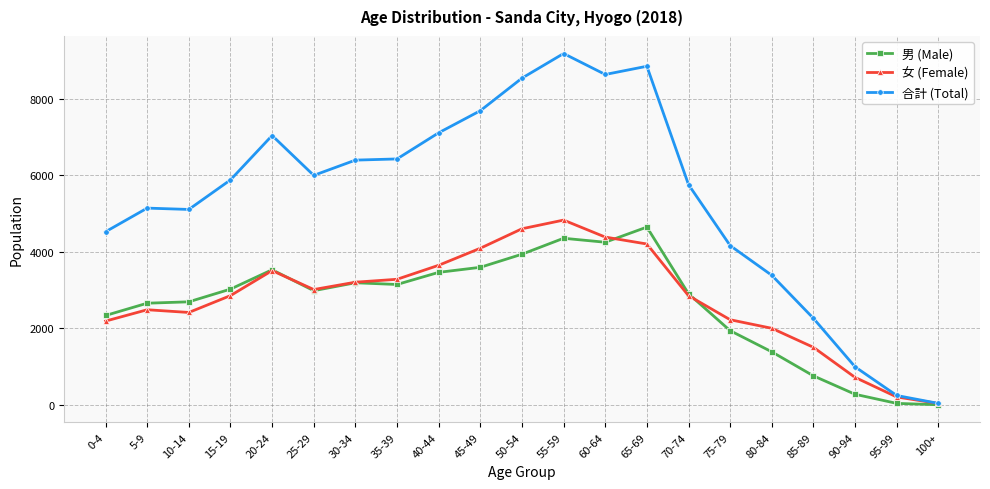

Which series has the largest total across all categories?

合計 (Total)